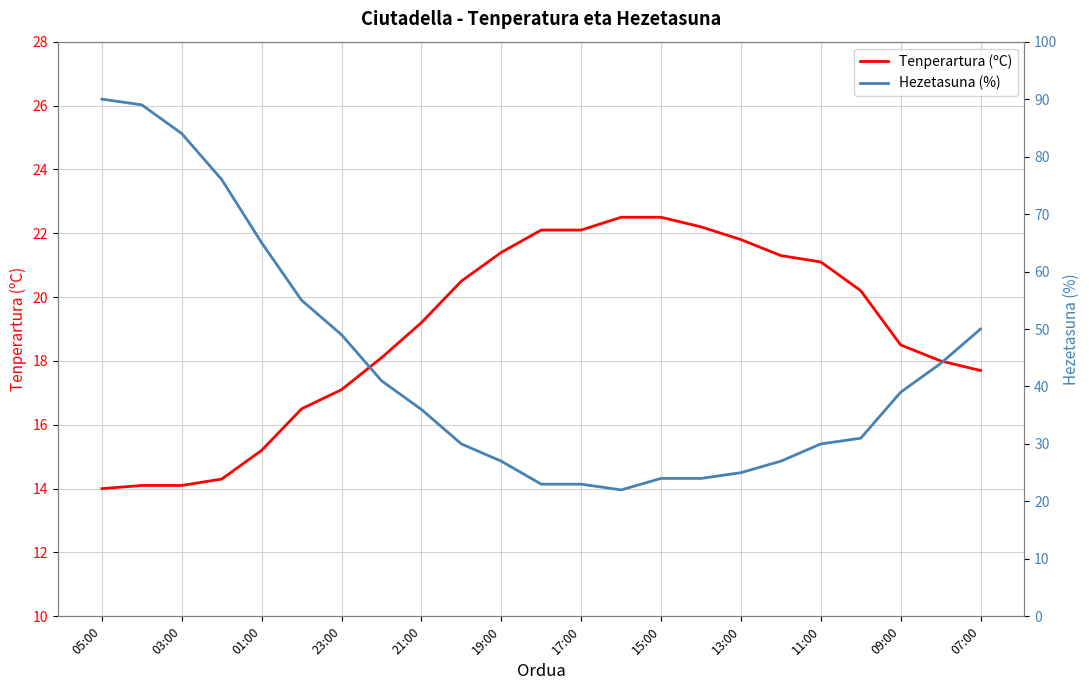

Which series ends up on top after the final intersection of Hezetasuna (%) and Tenperartura (ºC)?

Hezetasuna (%)